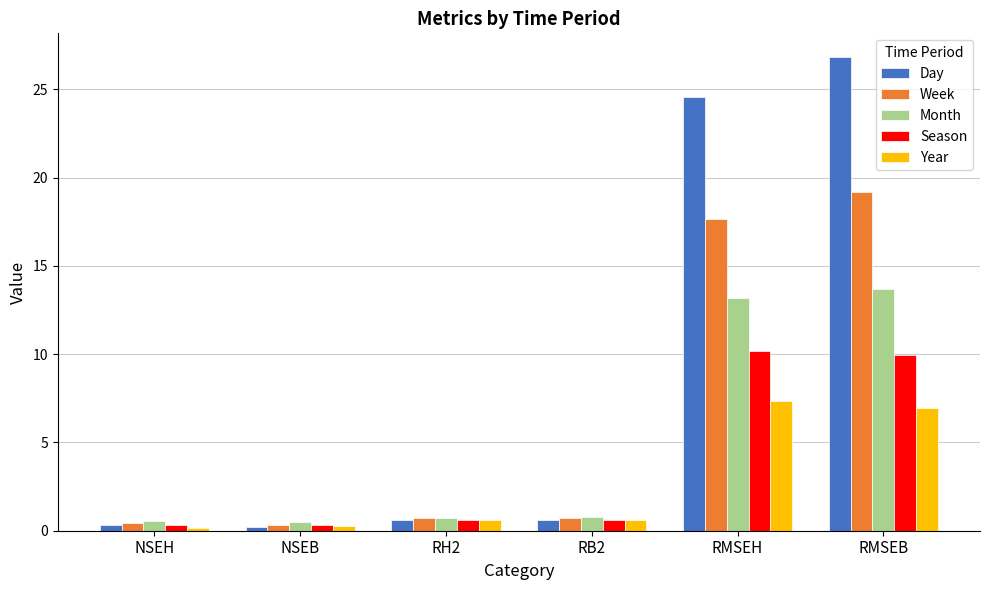

Which series has the widest spread of values?

Day